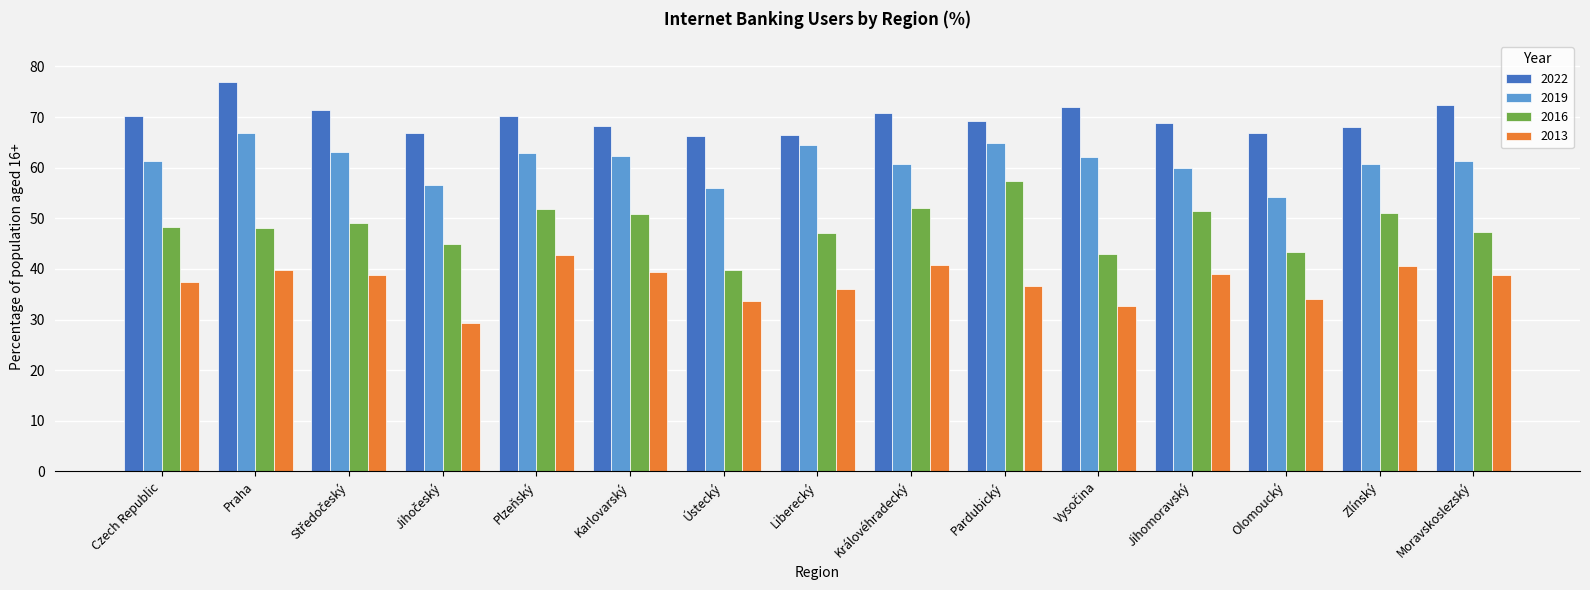

What are all the series names shown in the legend?

2022, 2019, 2016, 2013